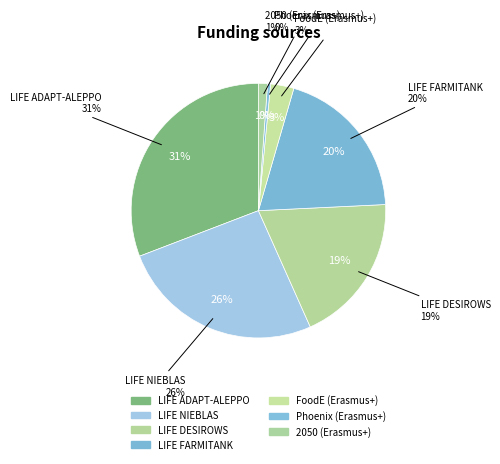

To the nearest percent, what percentage of the pie is FoodE (Erasmus+)?

3%